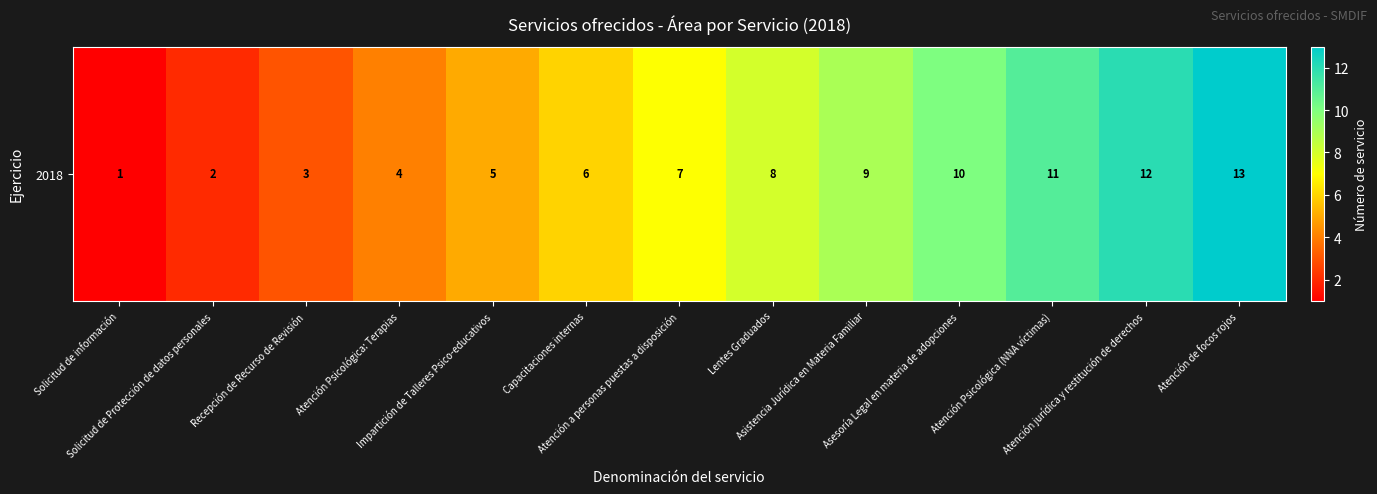

What value does the data have at Atención jurídica y restitución de derechos, to the nearest 5?

10